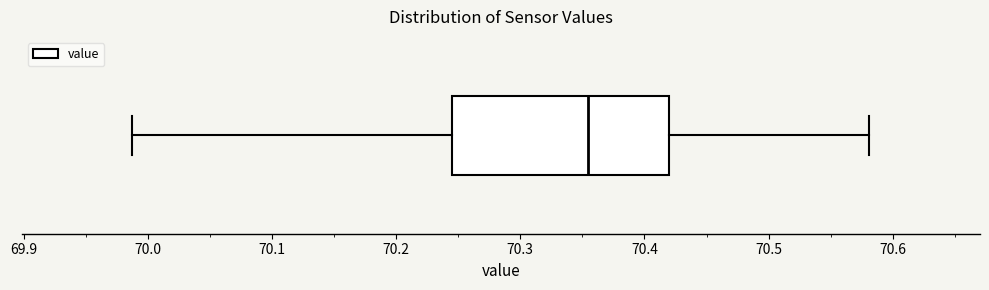

Where does the median line of the box sit on the x-axis? The values are not printed on the chart, so give them approximately, as read against the axis.

70.35